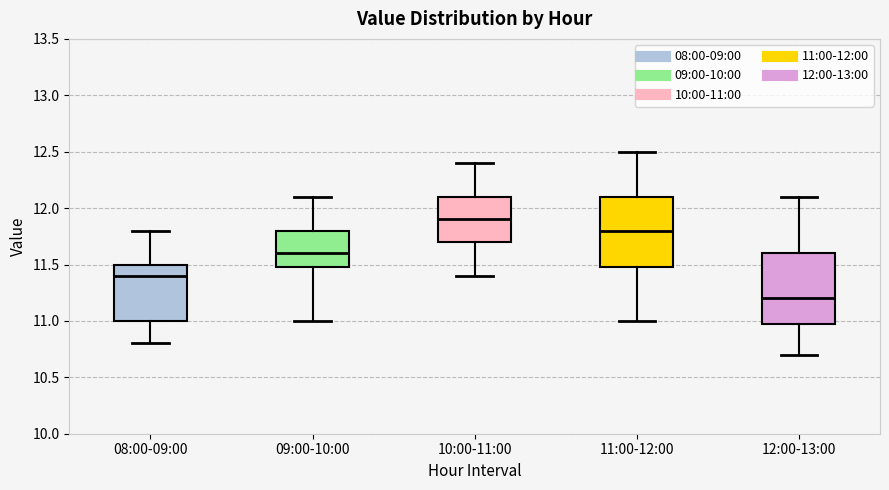

Where is the lower edge of the box for 08:00-09:00 on the y-axis? The values are not printed on the chart, so give them approximately, as read against the axis.

11.0